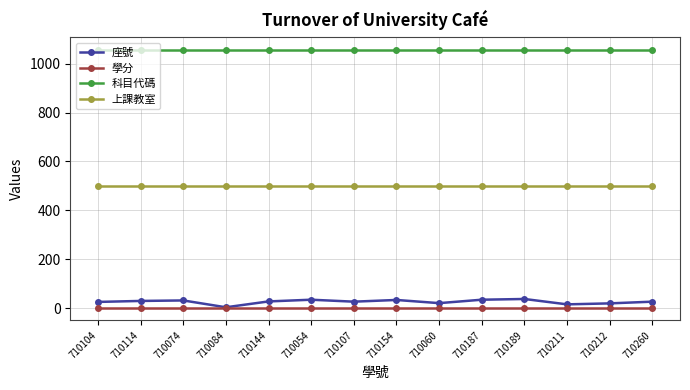

What is the average value of the 座號 series?

26